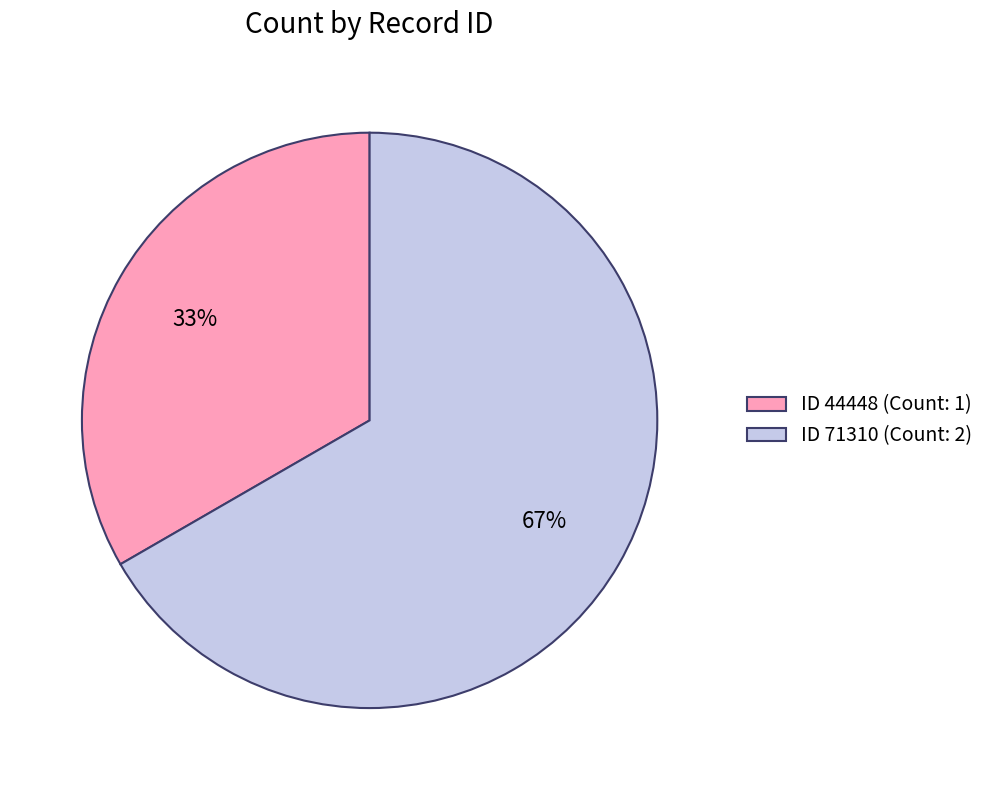

Which category accounts for the majority?

ID 71310 (Count: 2)